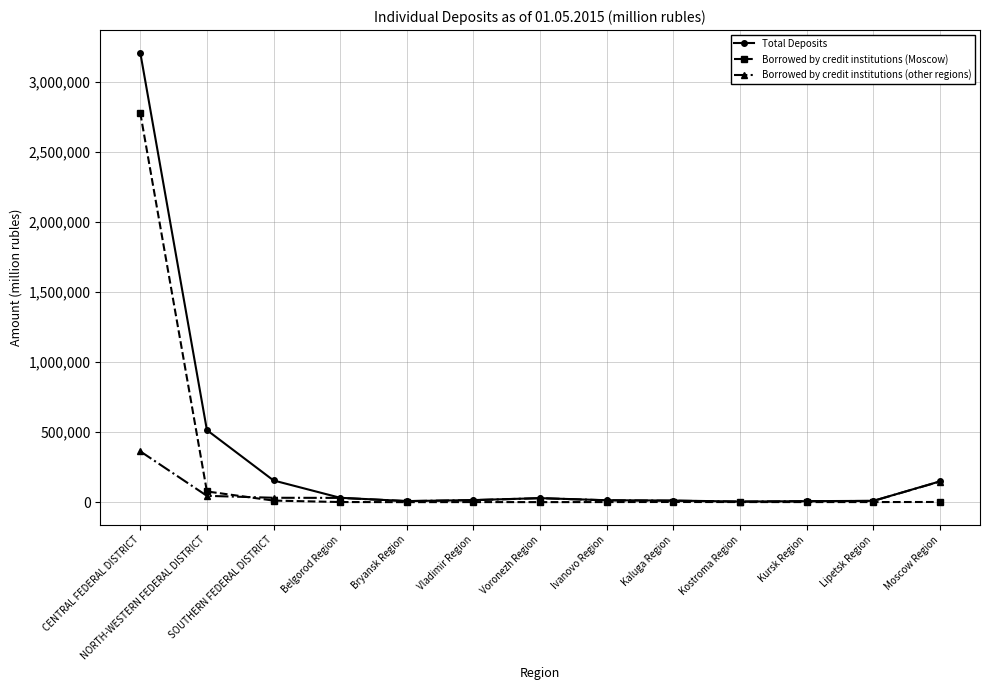

Which series has the widest spread of values?

Total Deposits